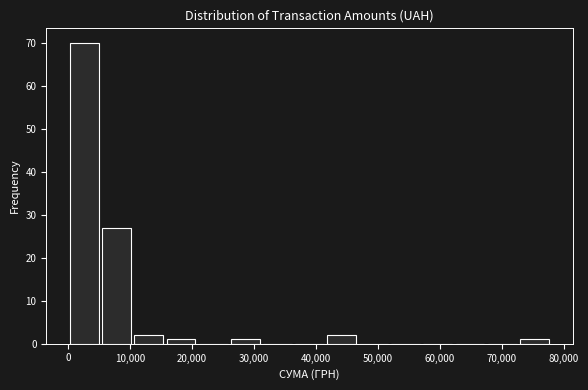

Reading left to right, list every bar in this chart as the range it spans on the x-axis followed by its height. Neither the bar edges nor the heights are printed on the chart, so give them approximately, as read against the axes.

0 to 5000: 70
5000 to 10000: 27
10000 to 16000: 2
16000 to 21000: 1
21000 to 26000: 0
26000 to 31000: 1
31000 to 36000: 0
36000 to 42000: 0
42000 to 47000: 2
47000 to 52000: 0
52000 to 57000: 0
57000 to 62000: 0
62000 to 67000: 0
67000 to 73000: 0
73000 to 78000: 1